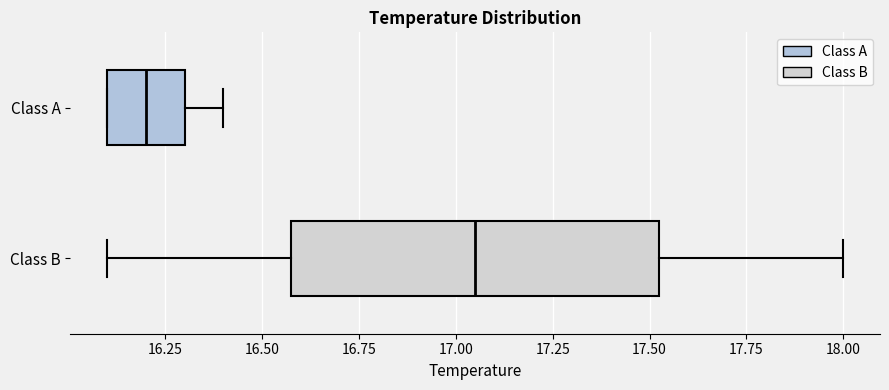

Reading bottom to top, transcribe this box plot: for each box, give where its median line is, the range the box spans, and where its two whiskers end, as read against the x-axis. The values are not printed on the chart, so give them approximately, as read against the axis.

Class B: median 17.05, box 16.60 to 17.55, whiskers 16.10 to 18.00
Class A: median 16.20, box 16.10 to 16.30, whiskers 16.10 to 16.40